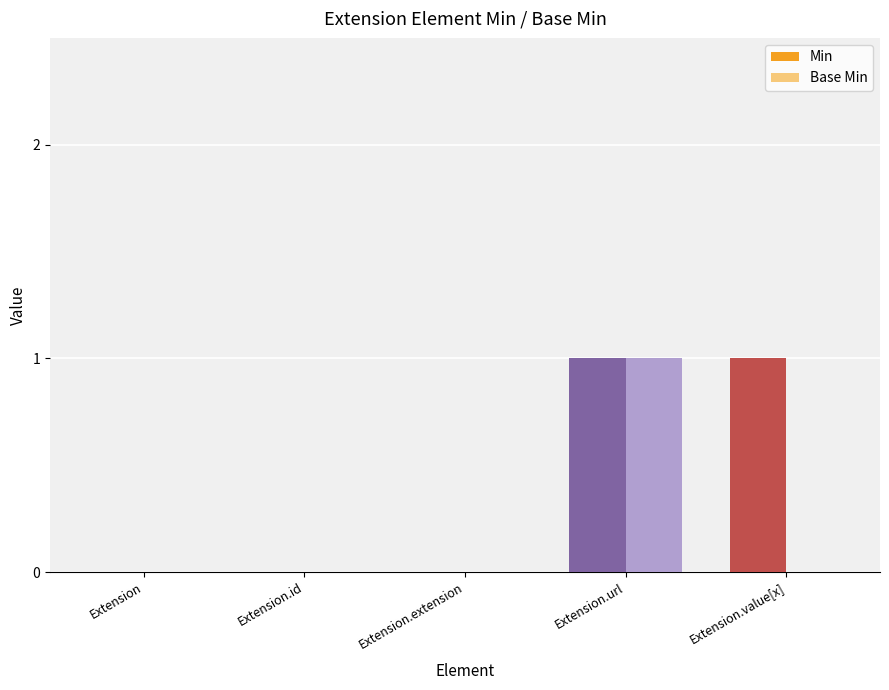

Reading left to right, list all the values displayed in this chart.

Min: Extension=0	Extension.id=0	Extension.extension=0	Extension.url=1	Extension.value[x]=1
Base Min: Extension=0	Extension.id=0	Extension.extension=0	Extension.url=1	Extension.value[x]=0